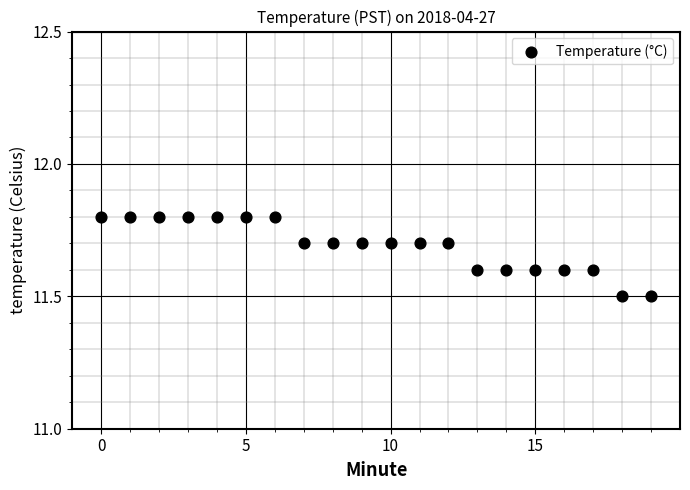

What is the range of Y values (max minus min)?

0.3